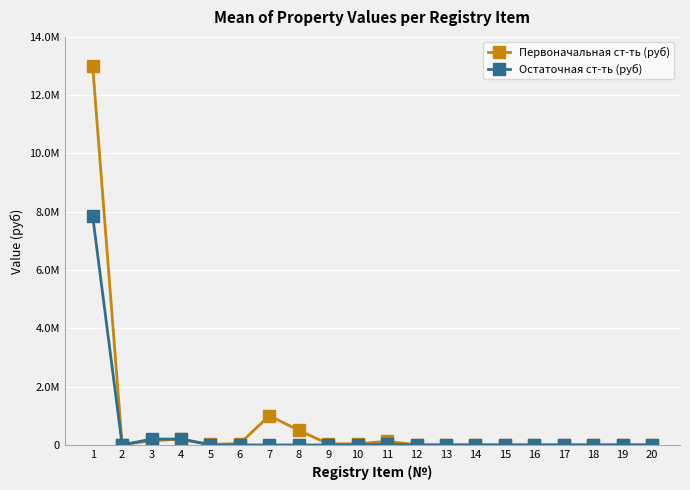

Which has a higher value, 2 or 13?

2